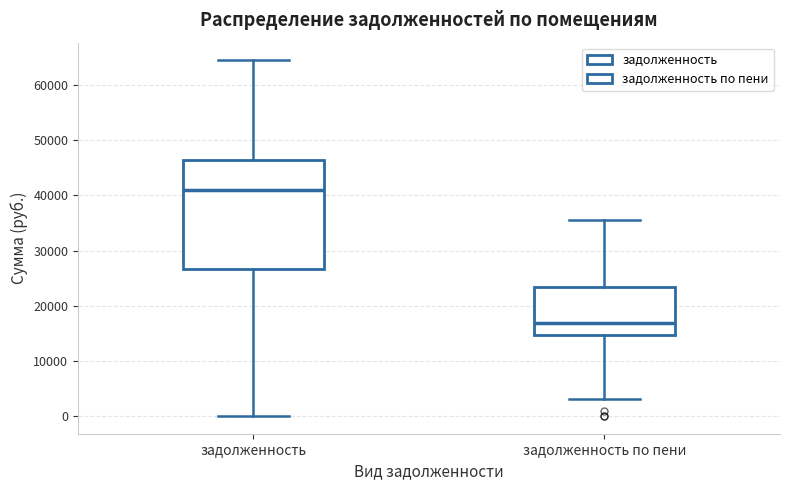

Comparing the boxes themselves (not the whiskers), which one is the tallest?

задолженность